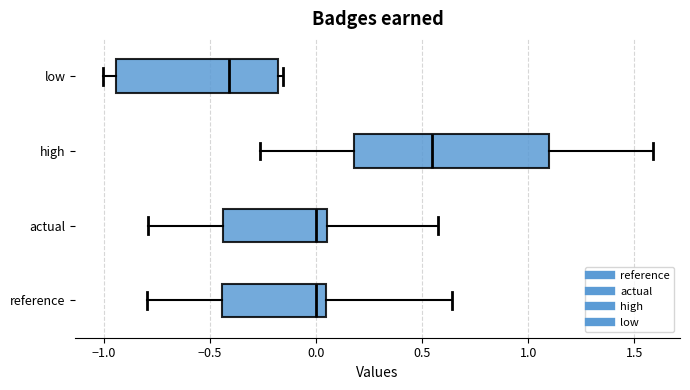

Reading bottom to top, read every box against the x-axis: the position of its median line, the range the box covers, and the ends of its whiskers. The values are not printed on the chart, so give them approximately, as read against the axis.

reference: median 0.00, box -0.45 to 0.05, whiskers -0.80 to 0.65
actual: median 0.00, box -0.45 to 0.05, whiskers -0.80 to 0.60
high: median 0.55, box 0.20 to 1.10, whiskers -0.25 to 1.60
low: median -0.40, box -0.95 to -0.20, whiskers -1.00 to -0.15